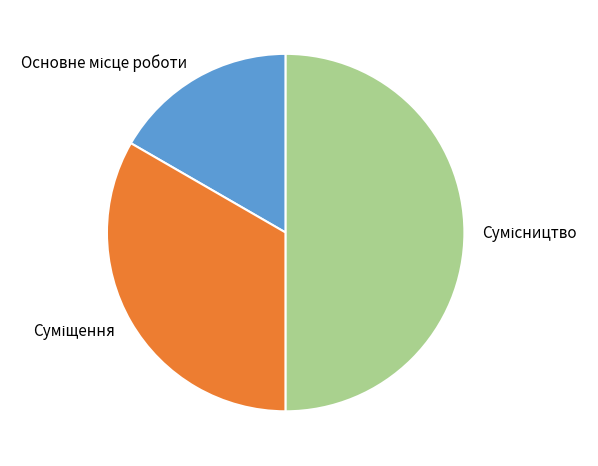

Rank the categories by value from lowest to highest.

Основне місце роботи, Суміщення, Сумісництво